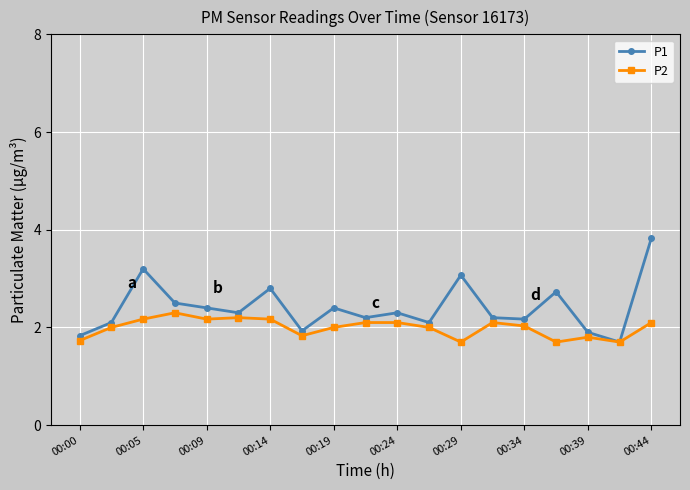

How many lines are shown in the chart?

2